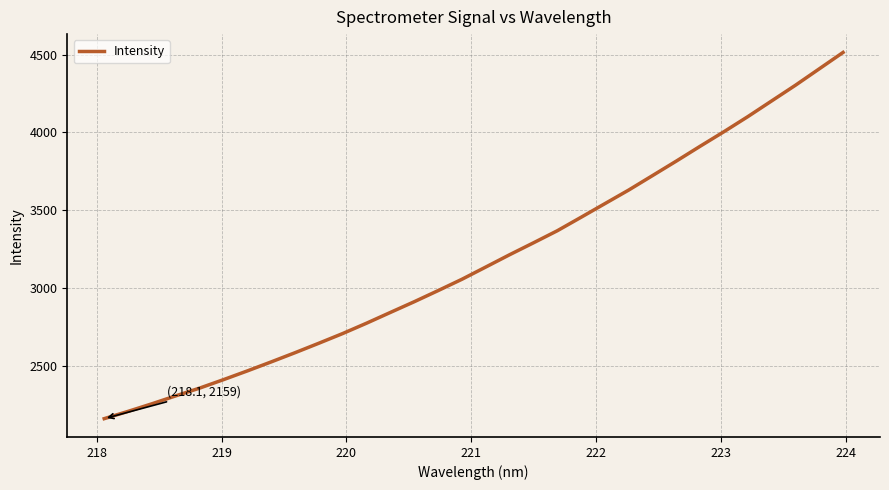

How many lines are shown in the chart?

1